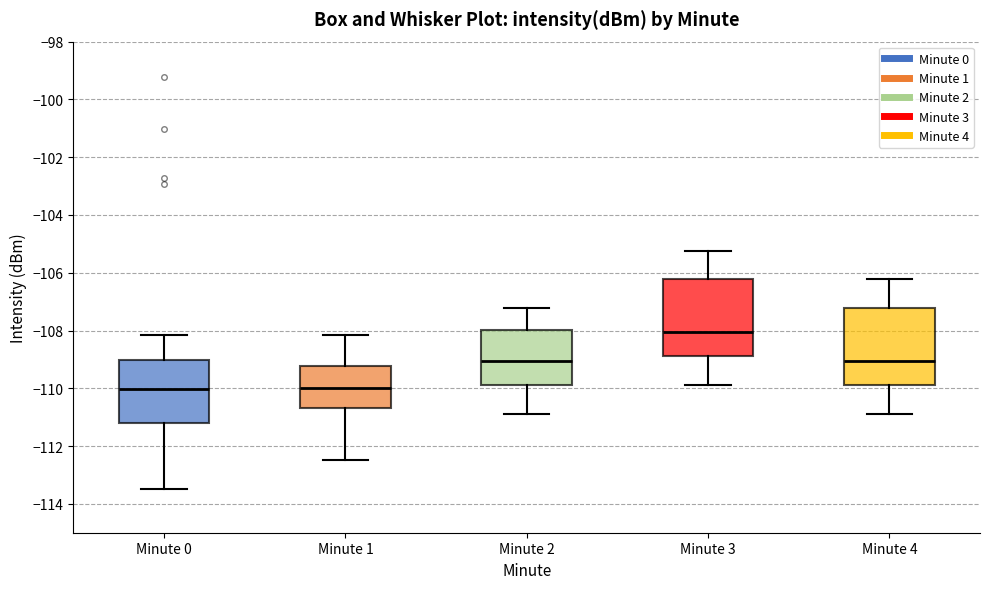

Which box's median line is the highest?

Minute 3